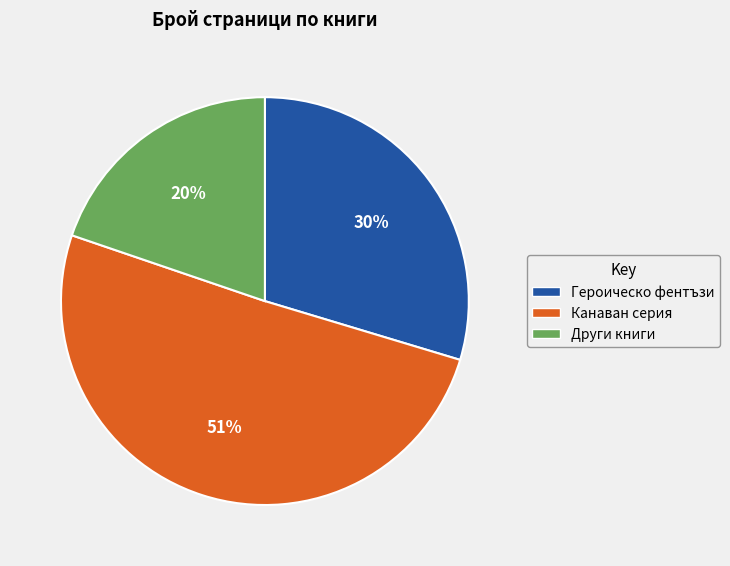

Does any single category account for the majority?

Yes